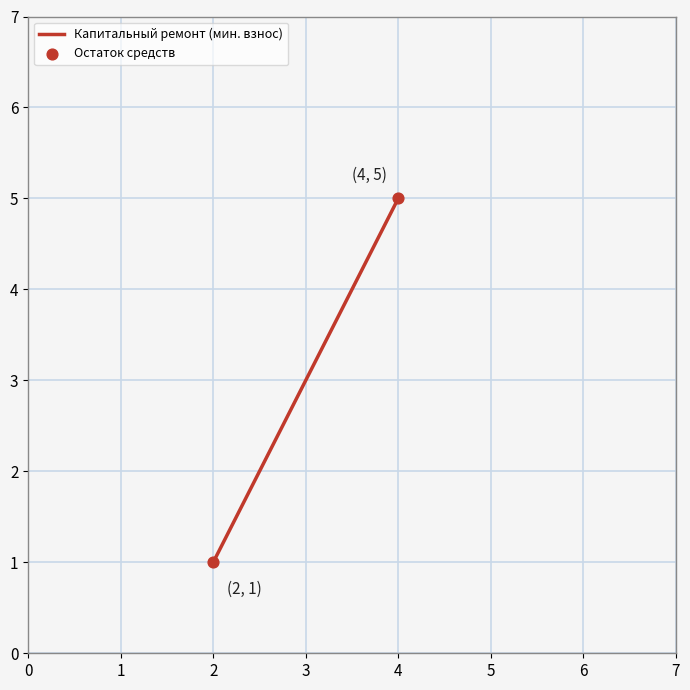

What is the average X value?

3